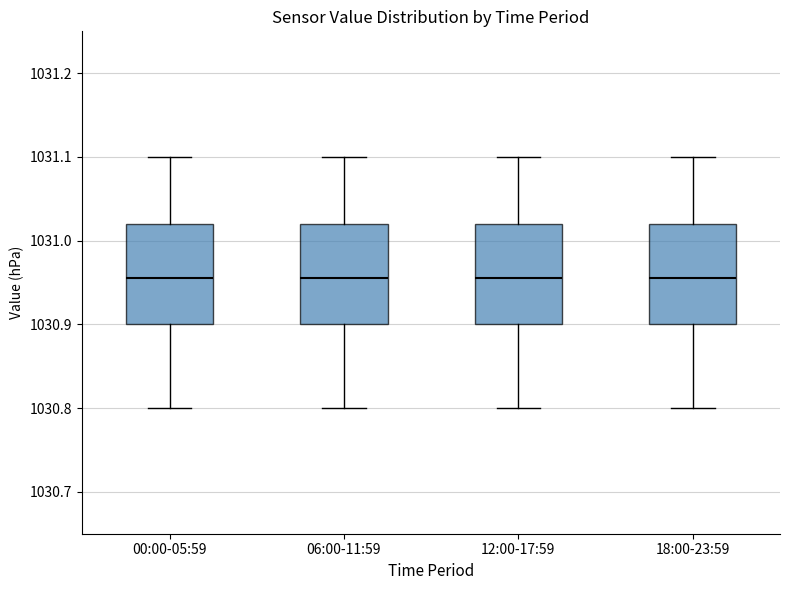

Where does the median line of the box for 06:00-11:59 sit on the y-axis? The values are not printed on the chart, so give them approximately, as read against the axis.

1030.96